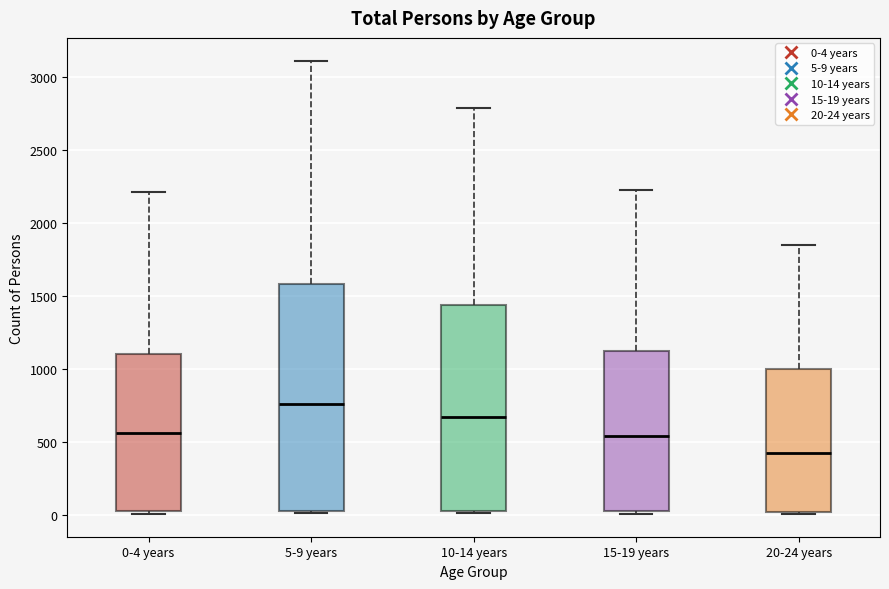

Where does the upper whisker of the box for 20-24 years end on the y-axis? The values are not printed on the chart, so give them approximately, as read against the axis.

1850